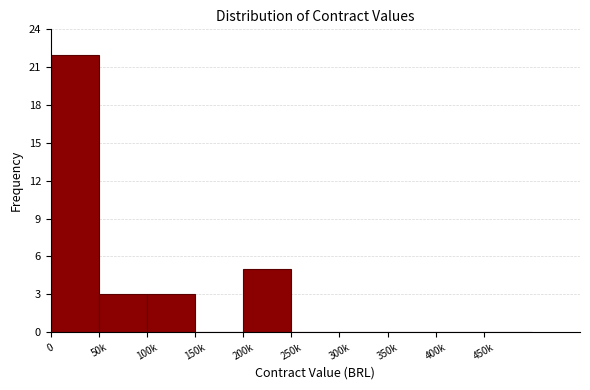

Reading left to right, transcribe all the data shown in this chart.

0=22	50k=3	100k=3	150k=0	200k=5	250k=0	300k=0	350k=0	400k=0	450k=0